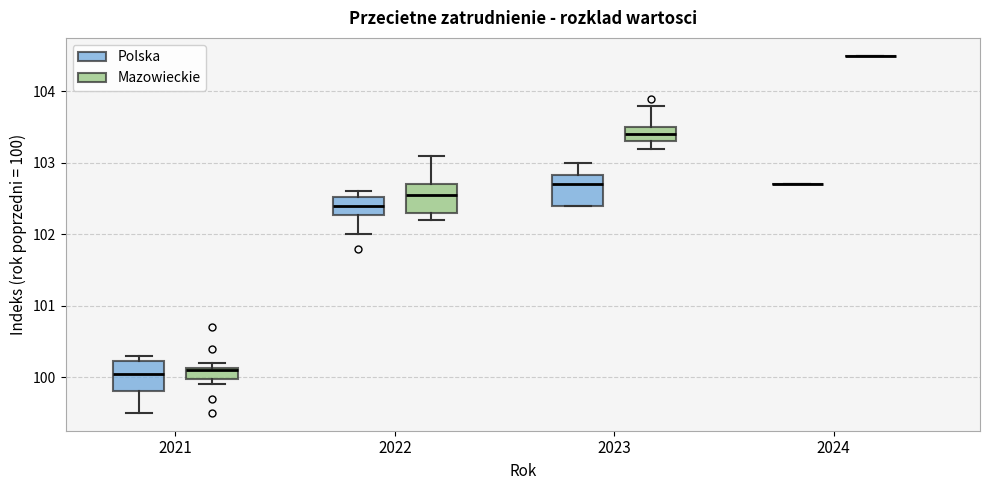

Reading left to right, transcribe this box plot: for each box, give where its median line is, the range the box spans, and where its two whiskers end, as read against the y-axis. The values are not printed on the chart, so give them approximately, as read against the axis.

2021 (Polska): median 100.1, box 99.8 to 100.2, whiskers 99.5 to 100.3
2021 (Mazowieckie): median 100.1, box 100.0 to 100.1, whiskers 99.9 to 100.2
2022 (Polska): median 102.4, box 102.3 to 102.5, whiskers 102.0 to 102.6
2022 (Mazowieckie): median 102.6, box 102.3 to 102.7, whiskers 102.2 to 103.1
2023 (Polska): median 102.7, box 102.4 to 102.8, whiskers 102.4 to 103.0
2023 (Mazowieckie): median 103.4, box 103.3 to 103.5, whiskers 103.2 to 103.8
2024 (Polska): box collapsed to a line at 102.7, whiskers 102.7 to 102.7
2024 (Mazowieckie): box collapsed to a line at 104.5, whiskers 104.5 to 104.5